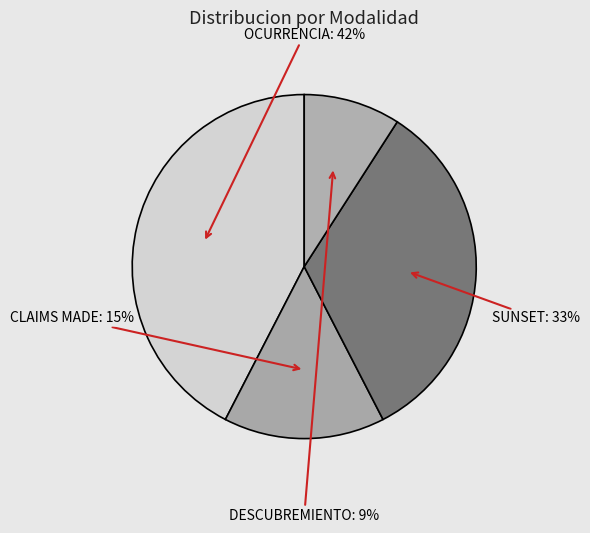

What is the smallest slice in the pie chart?

DESCUBREMIENTO